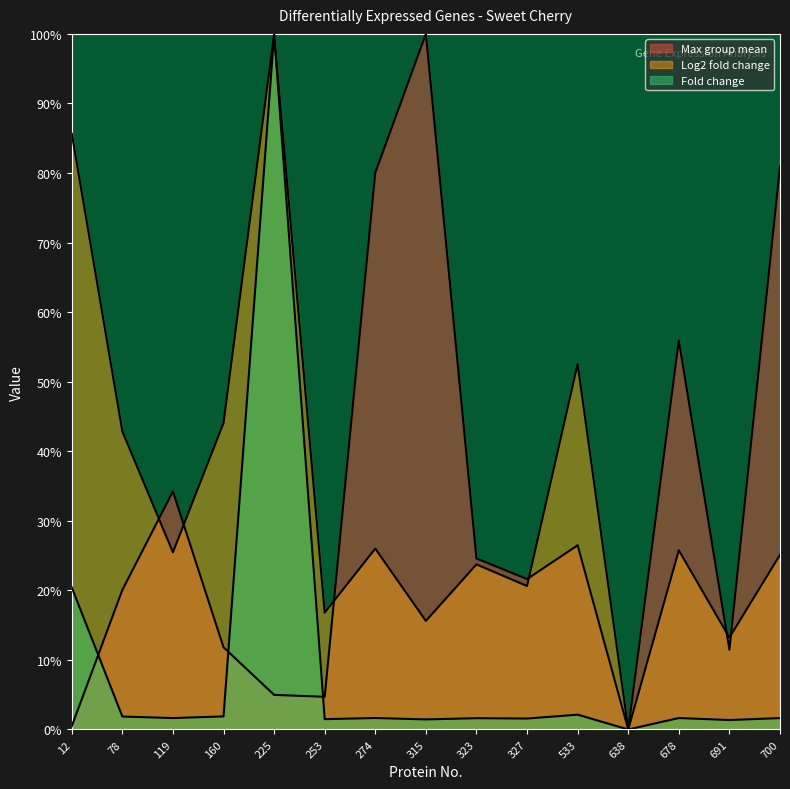

How many interior local peaks does the Fold change series have?

5